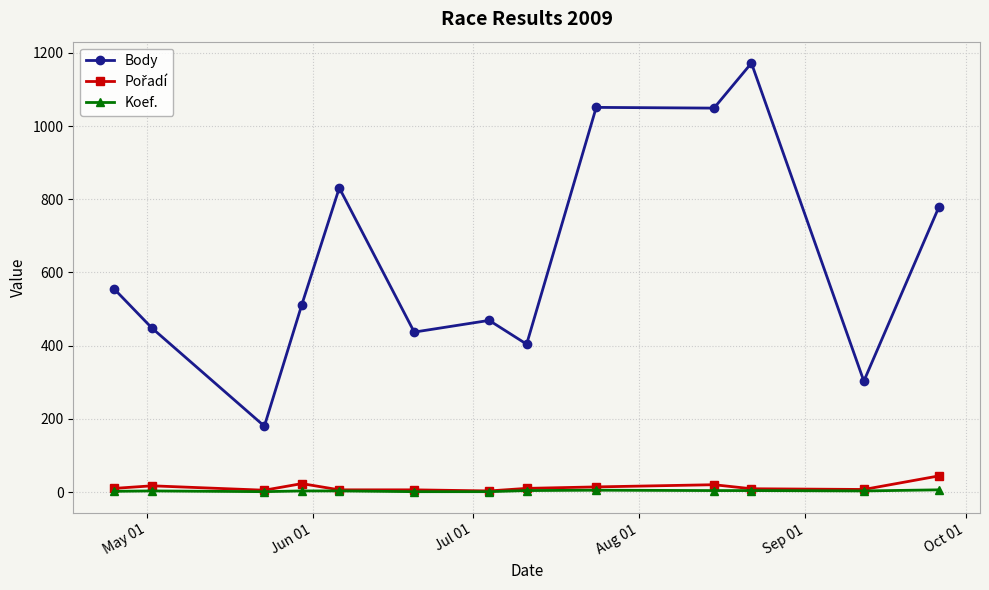

True or false: Body and Koef. cross at least once.

False